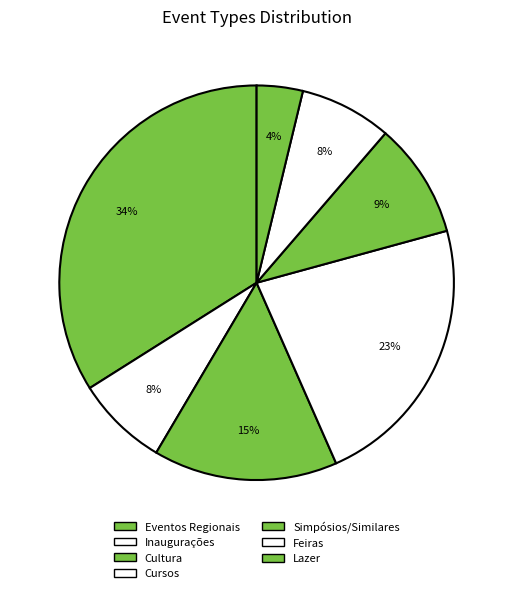

Count the number of slices in the pie.

7